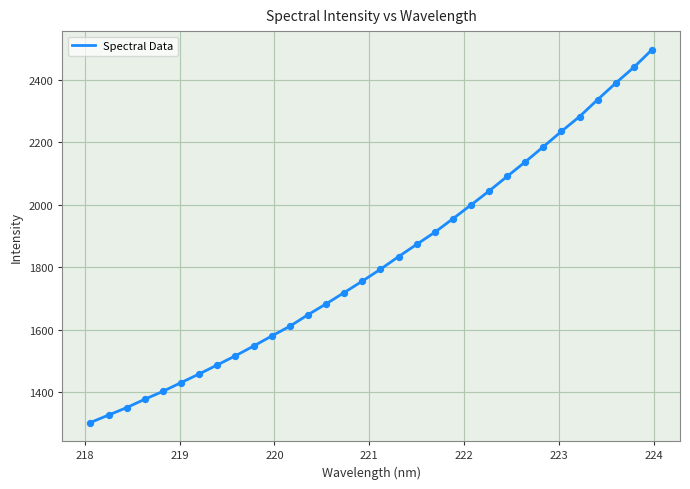

What is the minimum value shown in the chart?

1303.1